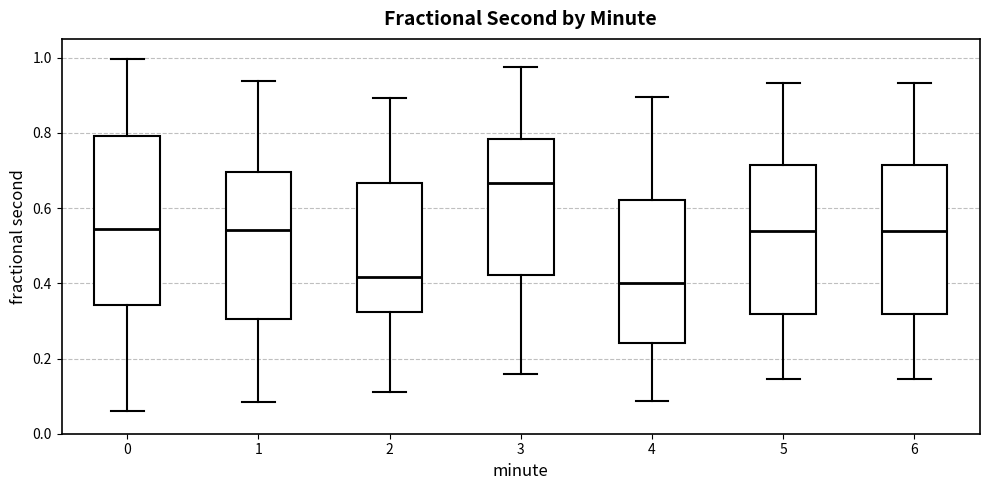

Where does the lower whisker of the box at x = 2 end on the y-axis? The values are not printed on the chart, so give them approximately, as read against the axis.

0.10